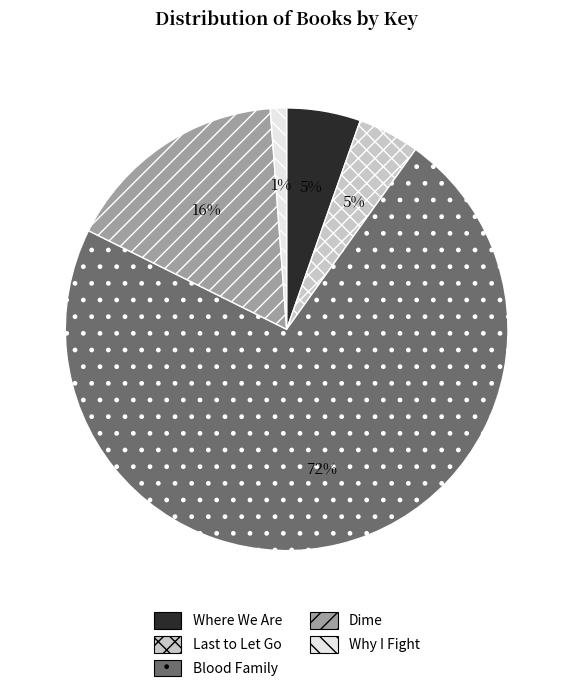

The Blood Family slice represents 78% of the pie. True or false?

False